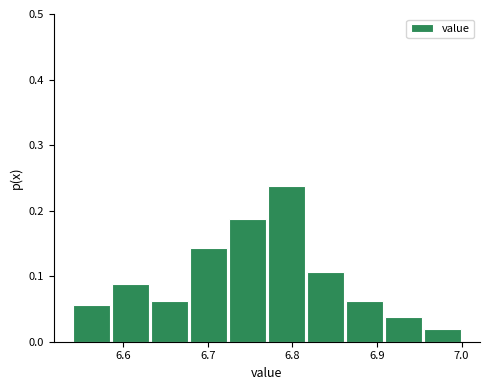

Reading left to right, list every bar in this chart as the range it spans on the x-axis followed by its height. Neither the bar edges nor the heights are printed on the chart, so give them approximately, as read against the axes.

6.540 to 6.586: 0.06
6.586 to 6.632: 0.09
6.632 to 6.678: 0.06
6.678 to 6.724: 0.14
6.724 to 6.770: 0.19
6.770 to 6.816: 0.24
6.816 to 6.862: 0.11
6.862 to 6.908: 0.06
6.908 to 6.954: 0.04
6.954 to 7.000: 0.02